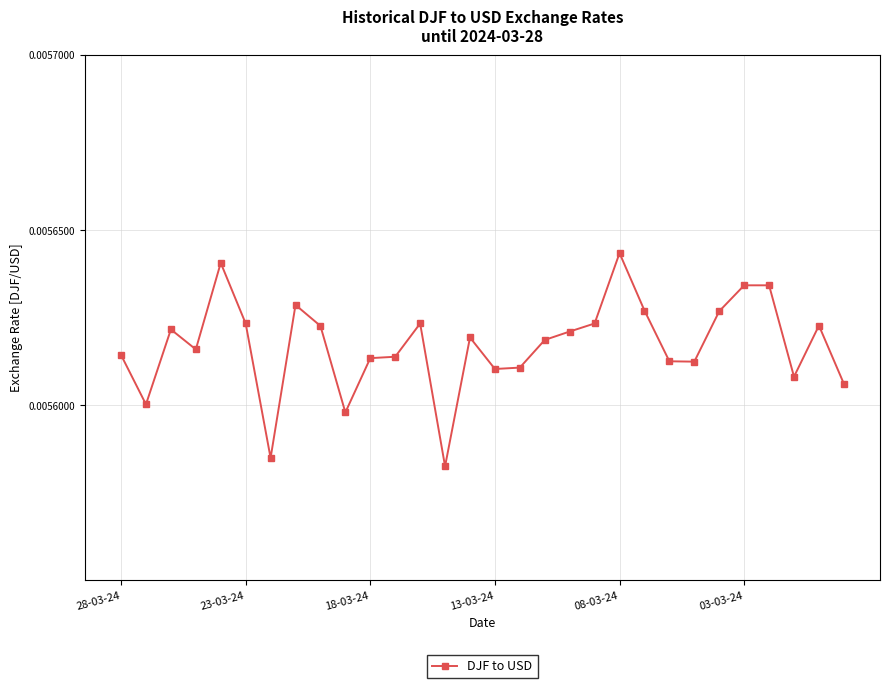

True or false: there are more than 0 points higher than both neighbors.

True